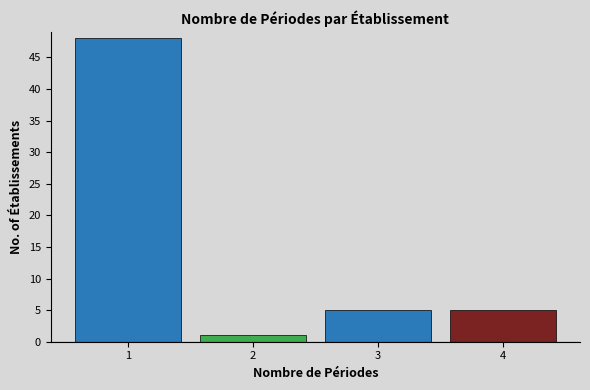

Reading left to right, extract all data points from this chart.

48	1	5	5